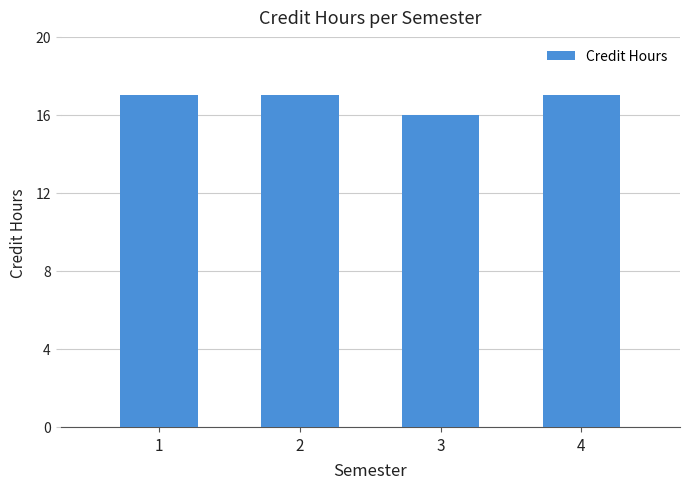

What is the average value?

17